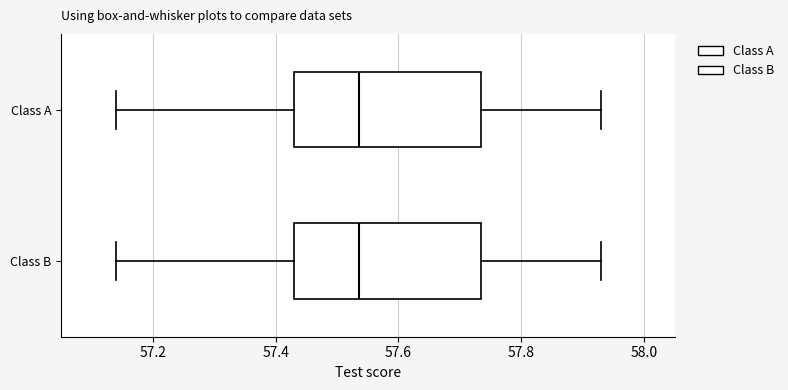

Where does the median line of the box for Class A sit on the x-axis? The values are not printed on the chart, so give them approximately, as read against the axis.

57.54